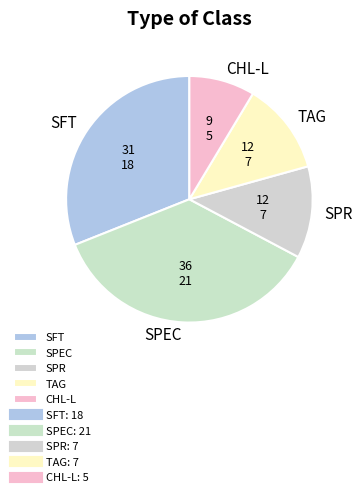

Which category has the biggest portion of the pie?

SPEC